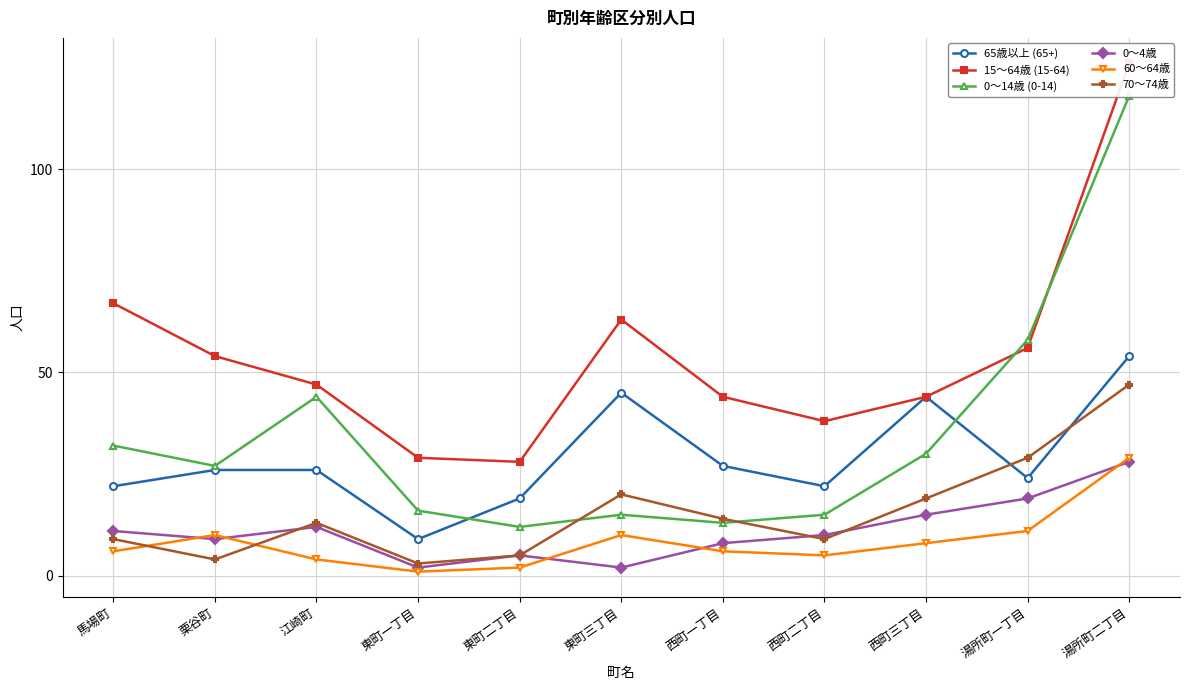

Which category has the lowest value in the 60〜64歳 series?

東町一丁目